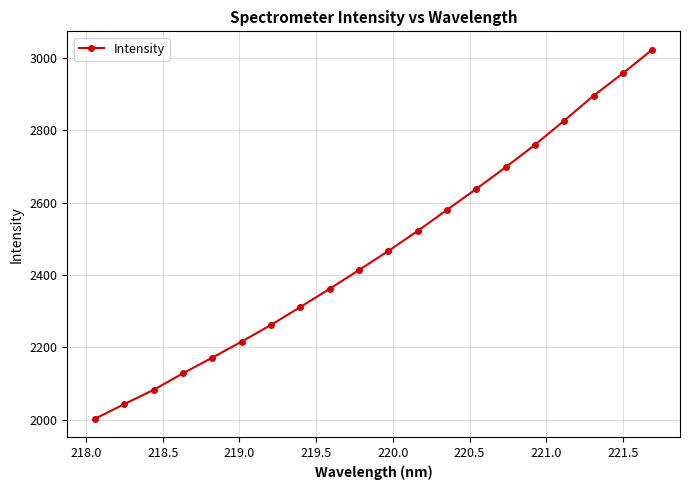

What is the maximum value shown in the chart?

3022.8